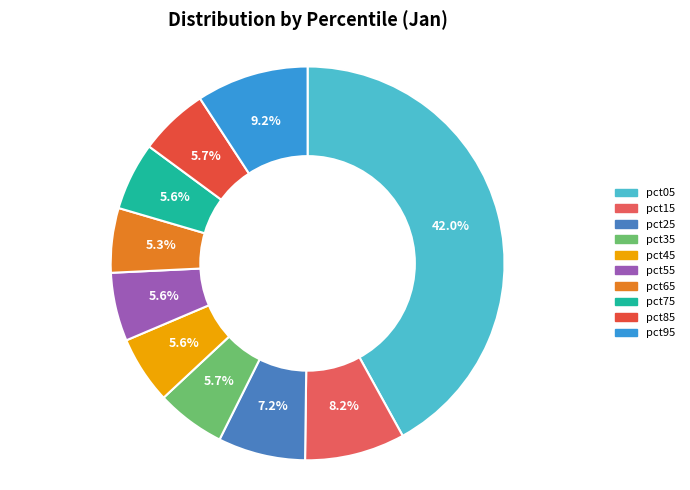

To the nearest percent, what is the difference between the largest and smallest slice percentages?

37%